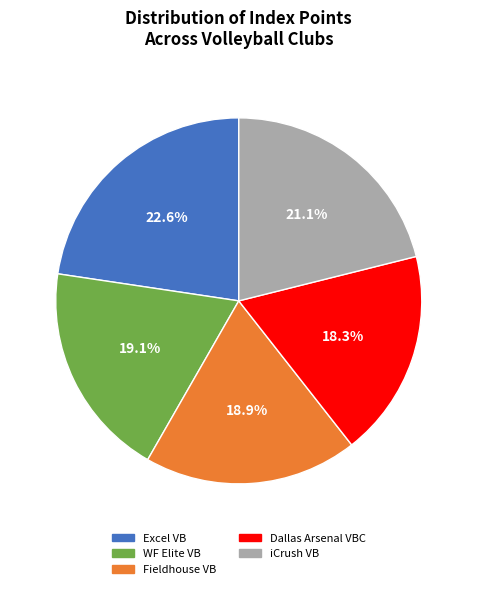

Does any single category account for the majority?

No